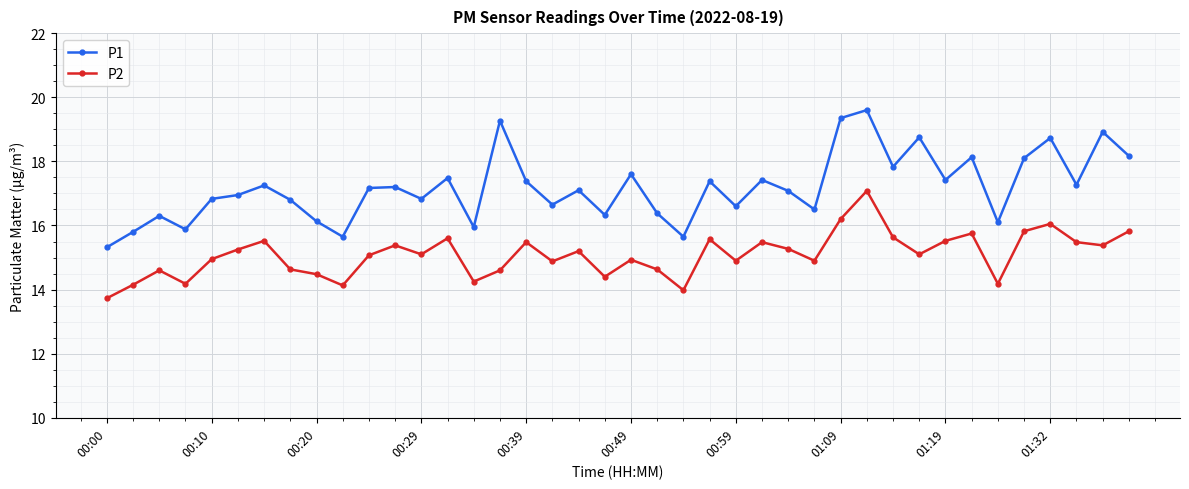

List the series in order of their peak value, highest first.

P1, P2